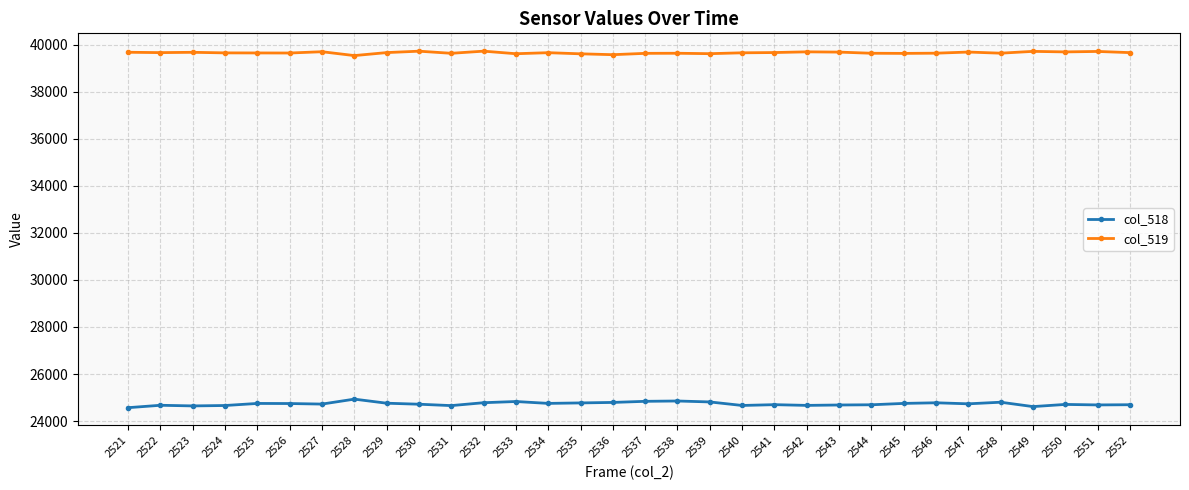

Rank the series by their maximum value, from lowest to highest.

col_518, col_519